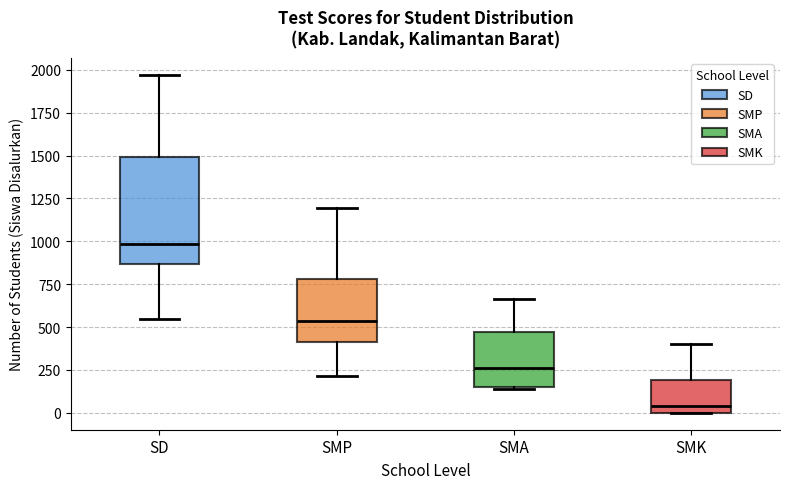

Reading left to right, read every box against the y-axis: the position of its median line, the range the box covers, and the ends of its whiskers. The values are not printed on the chart, so give them approximately, as read against the axis.

SD: median 1000, box 850 to 1500, whiskers 550 to 1950
SMP: median 550, box 400 to 800, whiskers 200 to 1200
SMA: median 250, box 150 to 450, whiskers 150 to 650
SMK: median 50, box 0 to 200, whiskers 0 to 400